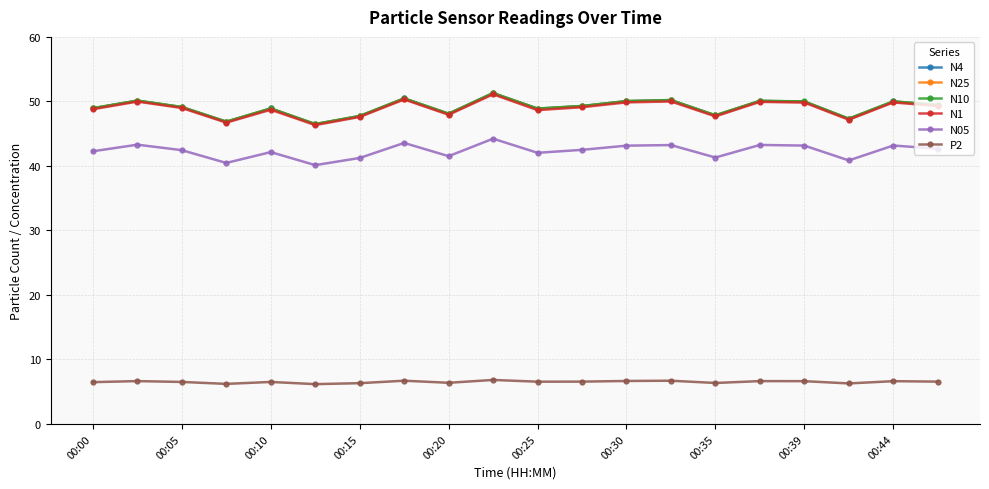

What is the value of the P2 point at the 14th from the left?

6.7